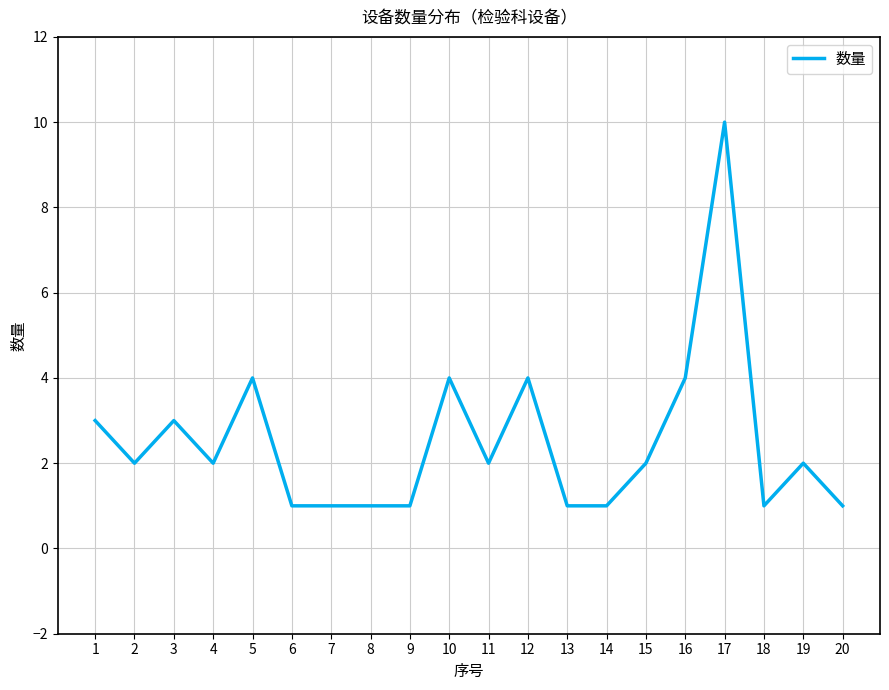

Reading left to right, what are all the values shown in this chart?

3	2	3	2	4	1	1	1	1	4	2	4	1	1	2	4	10	1	2	1